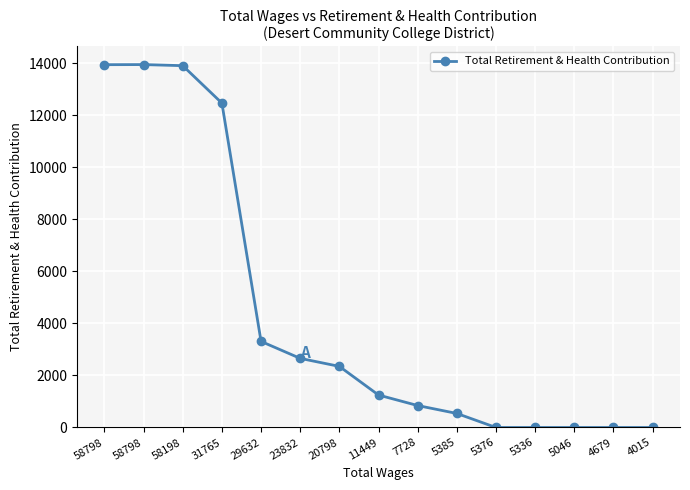

Is this an area chart (filled region under the line)?

No